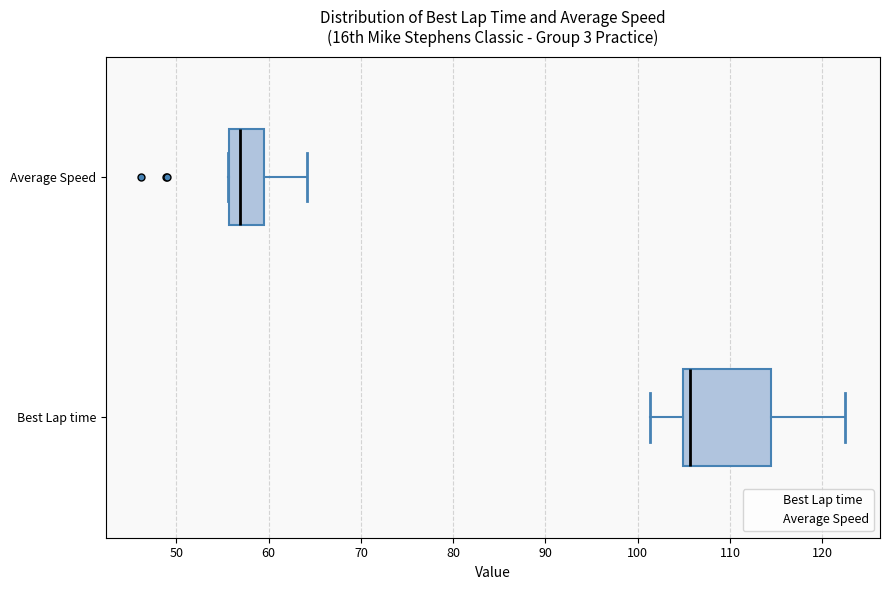

Where is the right edge of the box for Average Speed on the x-axis? The values are not printed on the chart, so give them approximately, as read against the axis.

59